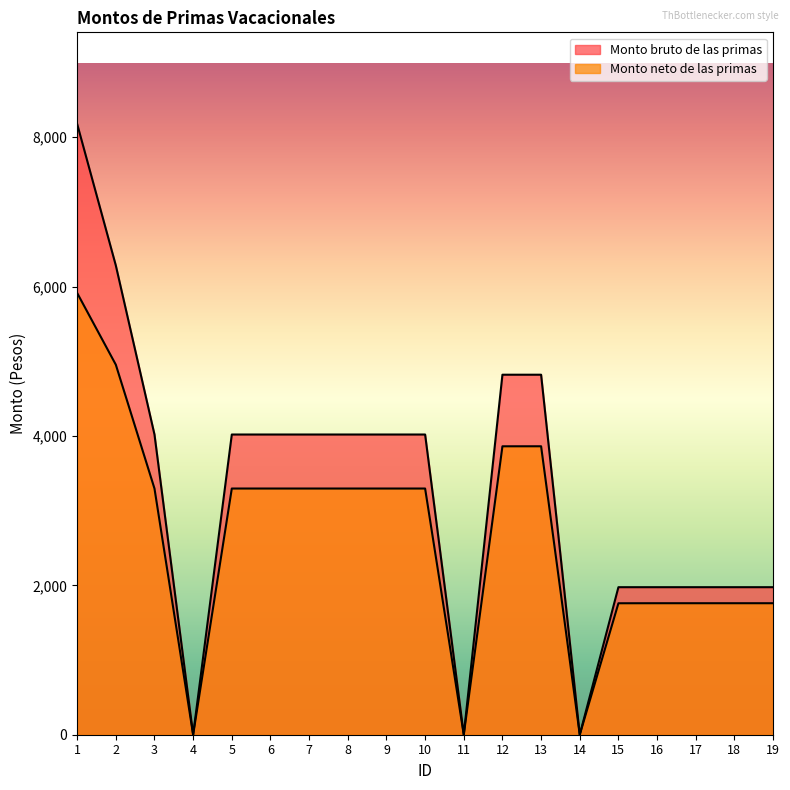

List the series in order of their peak value, highest first.

Monto bruto de las primas, Monto neto de las primas